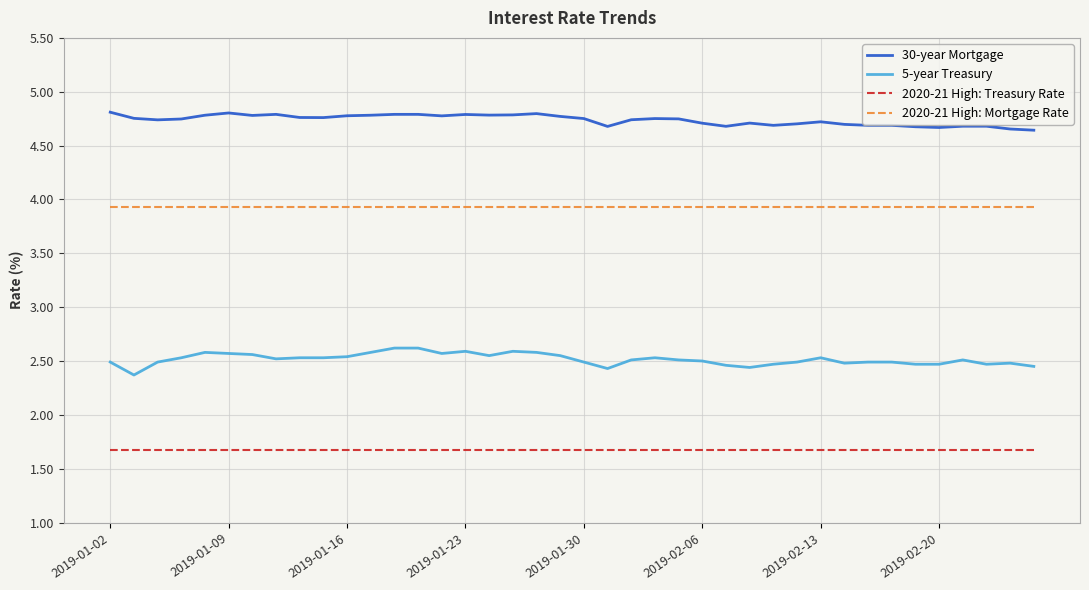

List the series in order of their peak value, lowest first.

2020-21 High: Treasury Rate, 5-year Treasury, 2020-21 High: Mortgage Rate, 30-year Mortgage